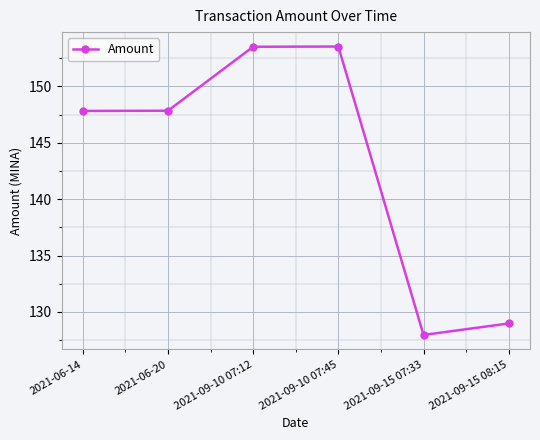

What is the minimum value shown in the chart?

128.0